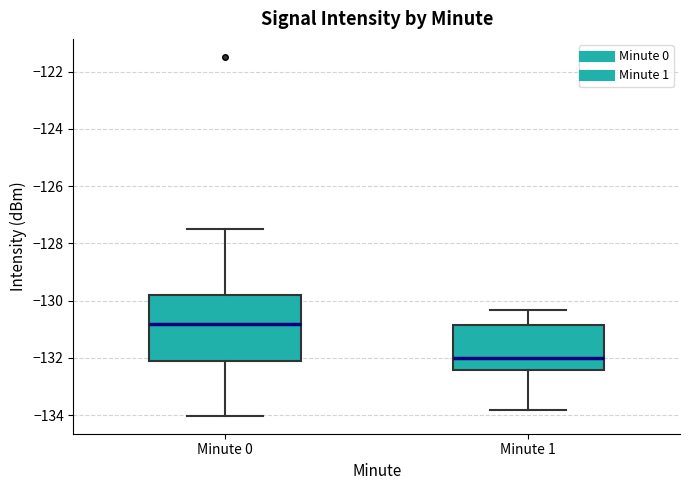

Reading left to right, read every box against the y-axis: the position of its median line, the range the box covers, and the ends of its whiskers. The values are not printed on the chart, so give them approximately, as read against the axis.

Minute 0: median -130.8, box -132.0 to -129.8, whiskers -134.0 to -127.4
Minute 1: median -132.0, box -132.4 to -130.8, whiskers -133.8 to -130.4